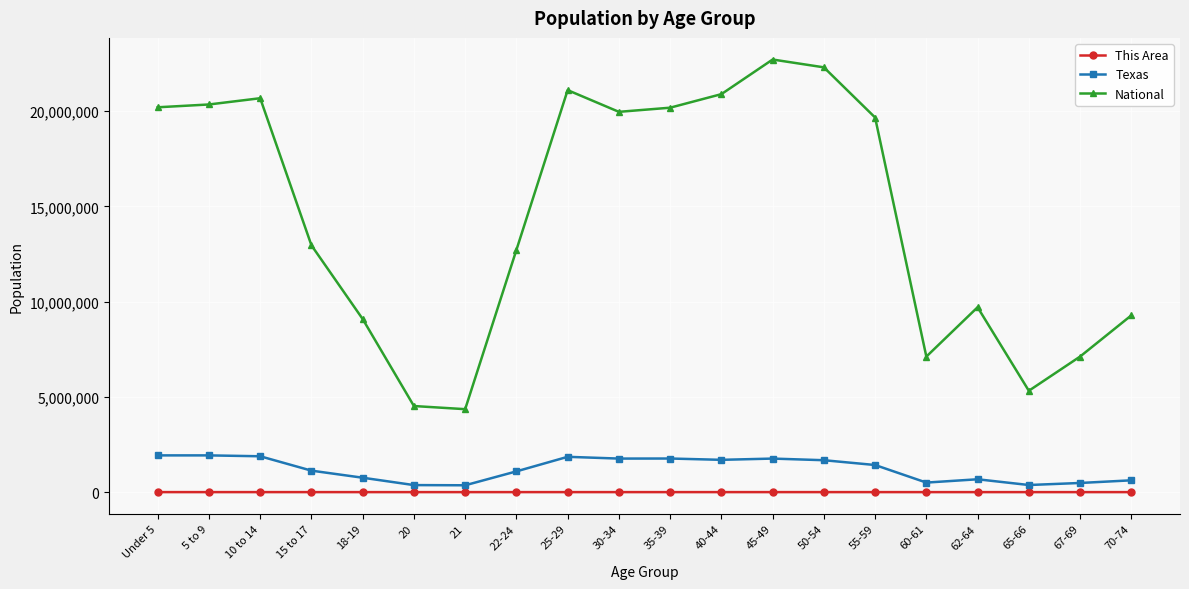

True or false: Texas and This Area cross at least once.

False